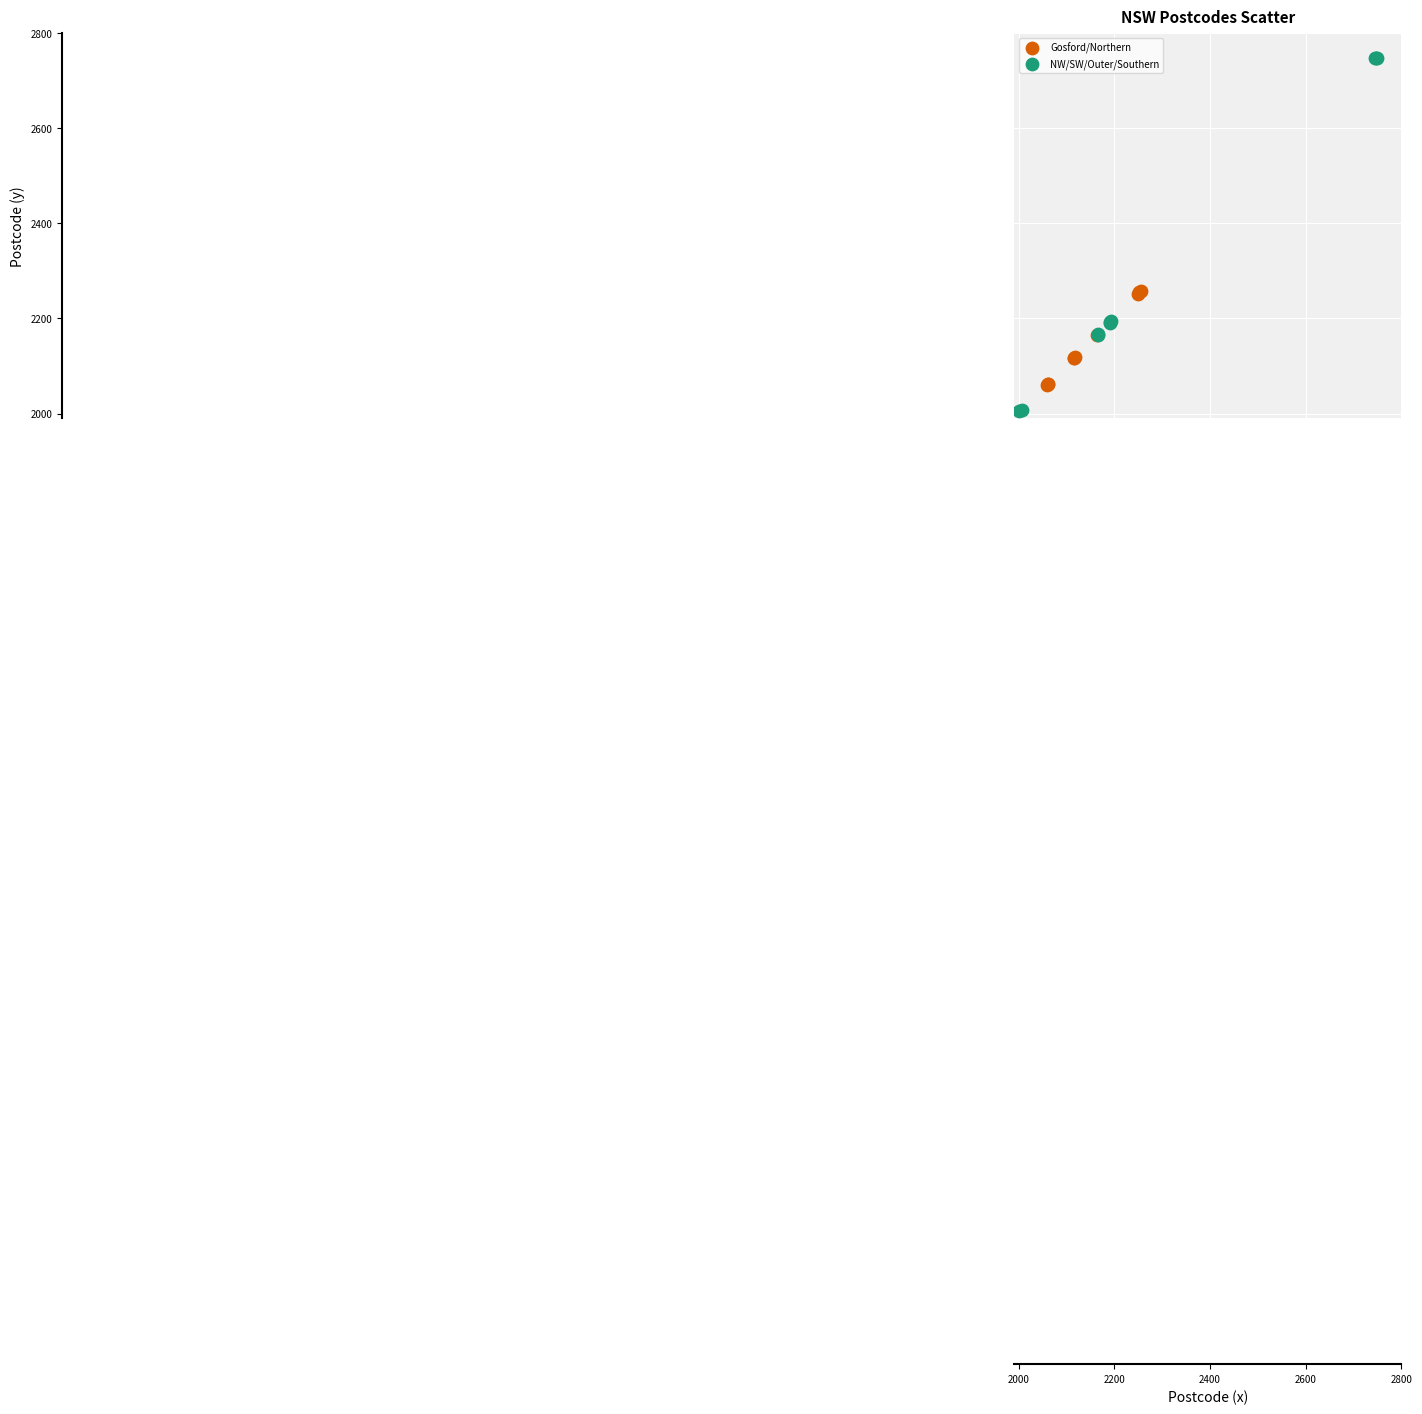

Which series reaches the minimum Y coordinate?

NW/SW/Outer/Southern